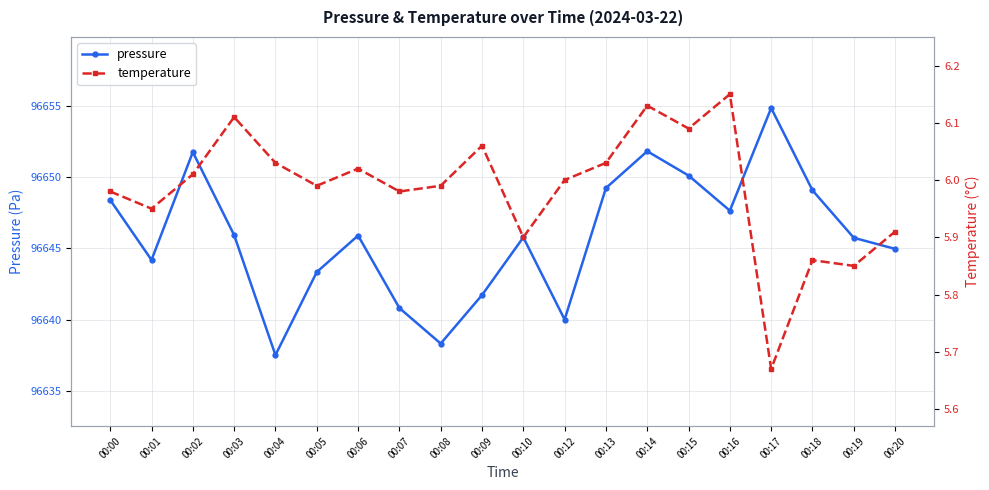

At which category is the sum across all series the highest?

00:17